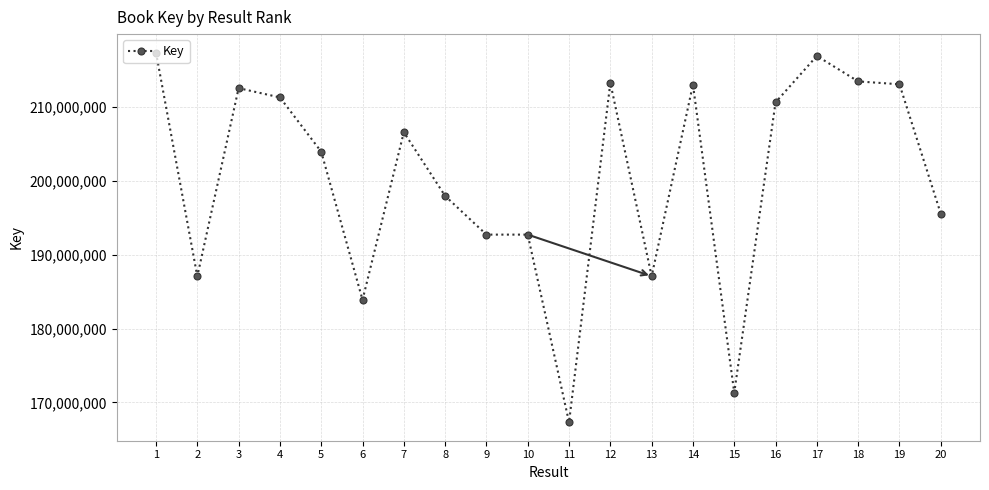

What is the value of the 5th point from the left?

203971229